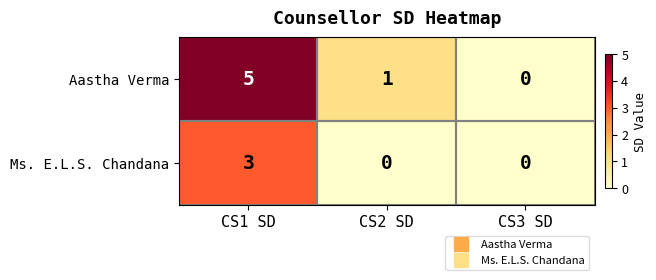

Which series has the largest range (max minus min)?

Aastha Verma